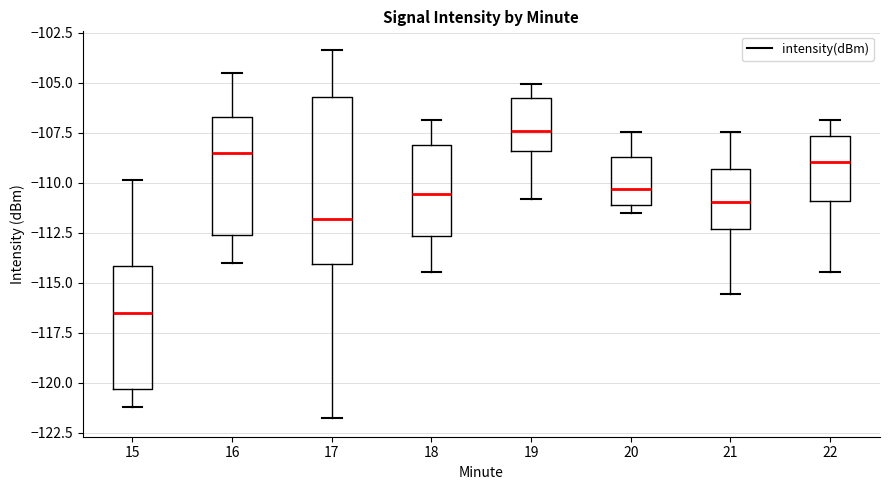

Reading left to right, transcribe this box plot: for each box, give where its median line is, the range the box spans, and where its two whiskers end, as read against the y-axis. The values are not printed on the chart, so give them approximately, as read against the axis.

15: median -116.5, box -120.5 to -114.0, whiskers -121.0 to -110.0
16: median -108.5, box -112.5 to -106.5, whiskers -114.0 to -104.5
17: median -112.0, box -114.0 to -105.5, whiskers -122.0 to -103.5
18: median -110.5, box -112.5 to -108.0, whiskers -114.5 to -107.0
19: median -107.5, box -108.5 to -105.5, whiskers -111.0 to -105.0
20: median -110.5, box -111.0 to -108.5, whiskers -111.5 to -107.5
21: median -111.0, box -112.5 to -109.5, whiskers -115.5 to -107.5
22: median -109.0, box -111.0 to -107.5, whiskers -114.5 to -107.0